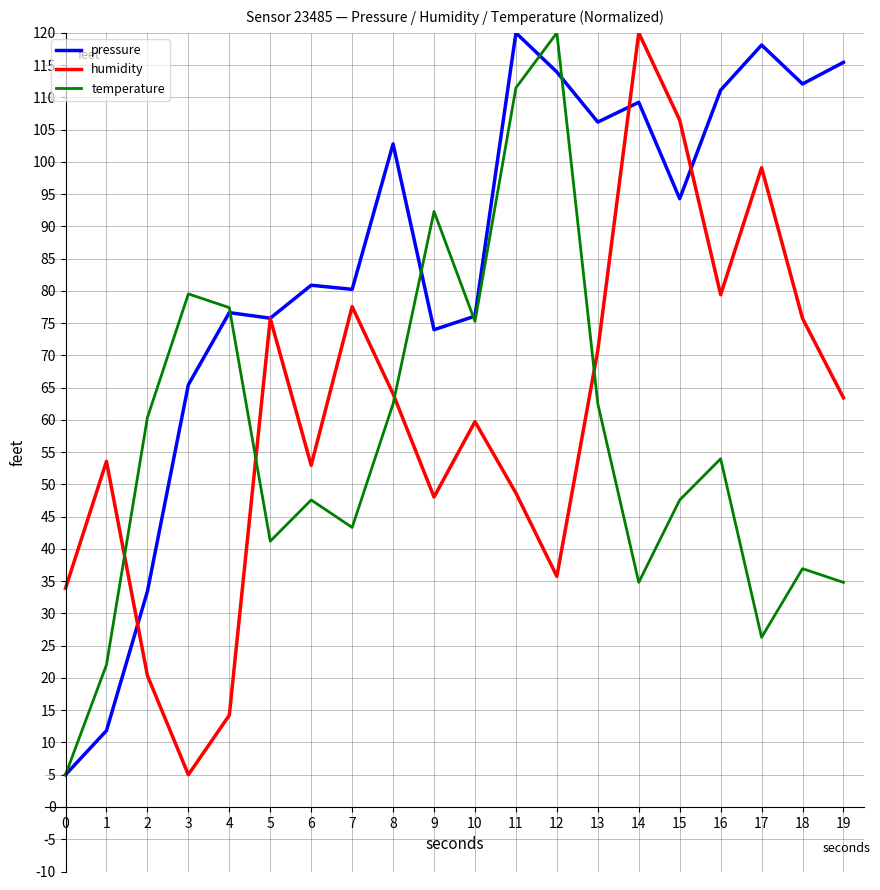

Where does the temperature series first go above 53?

2